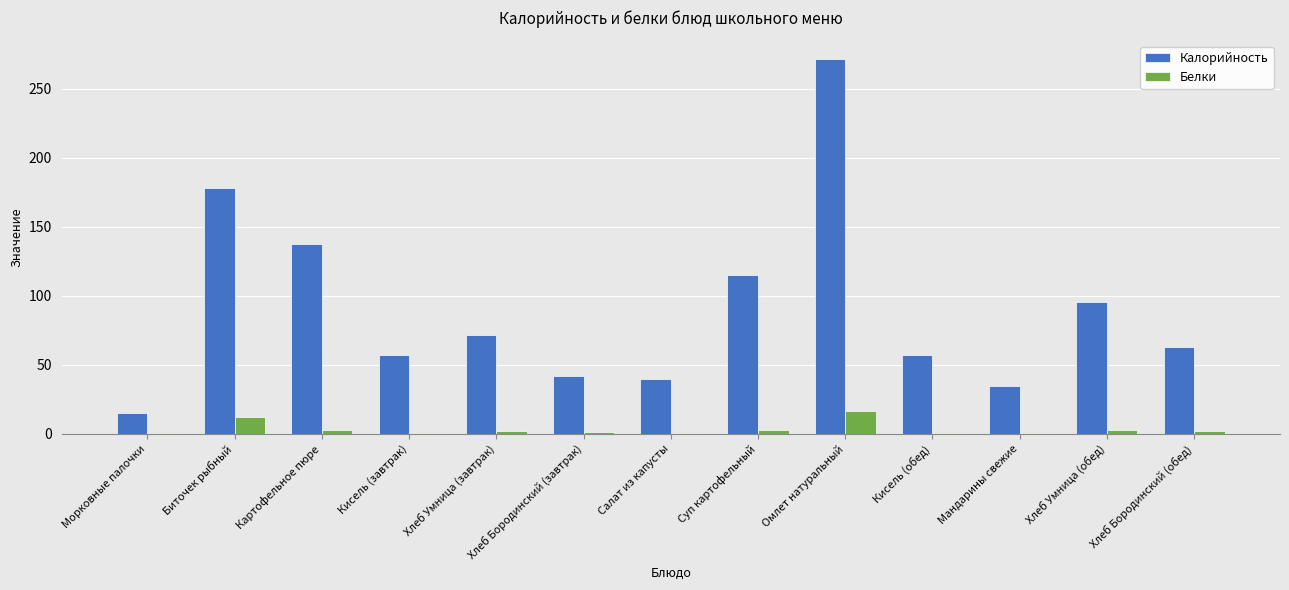

What is the sum of all Калорийность values?

1179.0